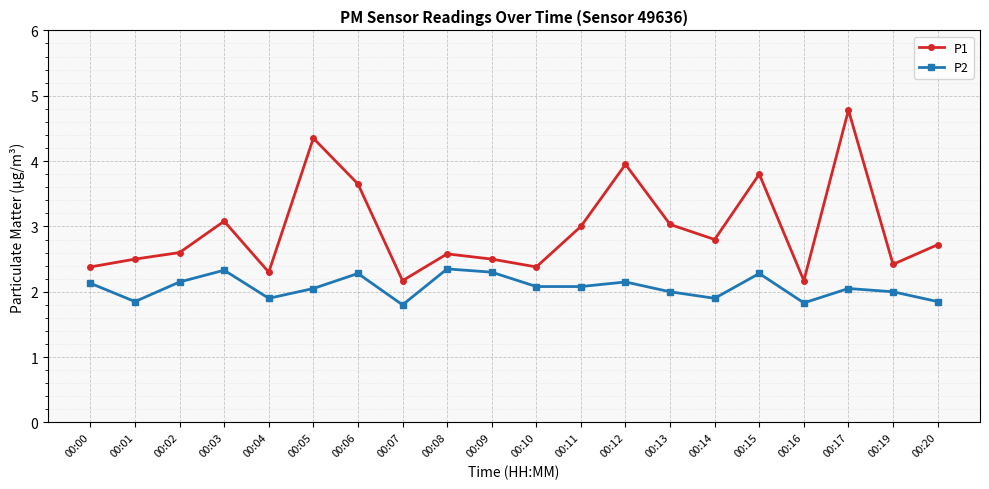

Which series has the largest range (max minus min)?

P1